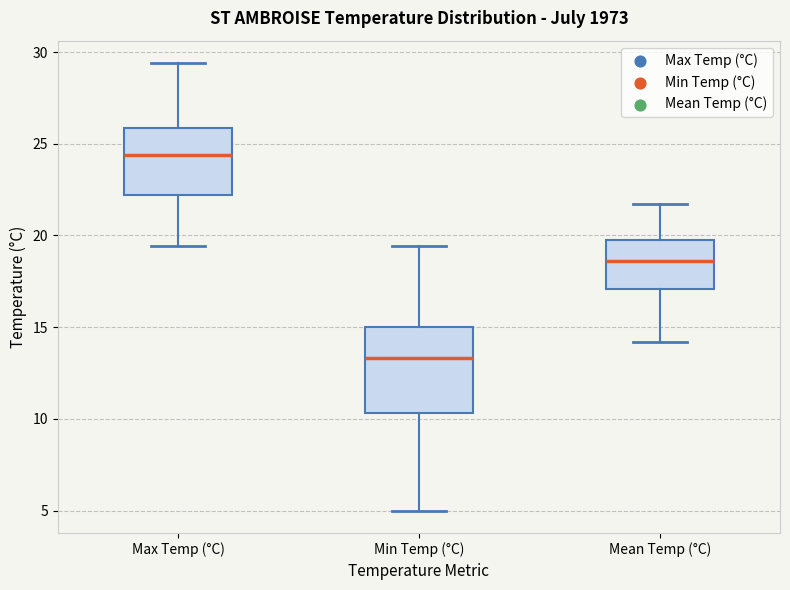

Reading left to right, read every box against the y-axis: the position of its median line, the range the box covers, and the ends of its whiskers. The values are not printed on the chart, so give them approximately, as read against the axis.

Max Temp (°C): median 24.5, box 22.0 to 26.0, whiskers 19.5 to 29.5
Min Temp (°C): median 13.5, box 10.5 to 15.0, whiskers 5.0 to 19.5
Mean Temp (°C): median 18.5, box 17.0 to 20.0, whiskers 14.0 to 21.5